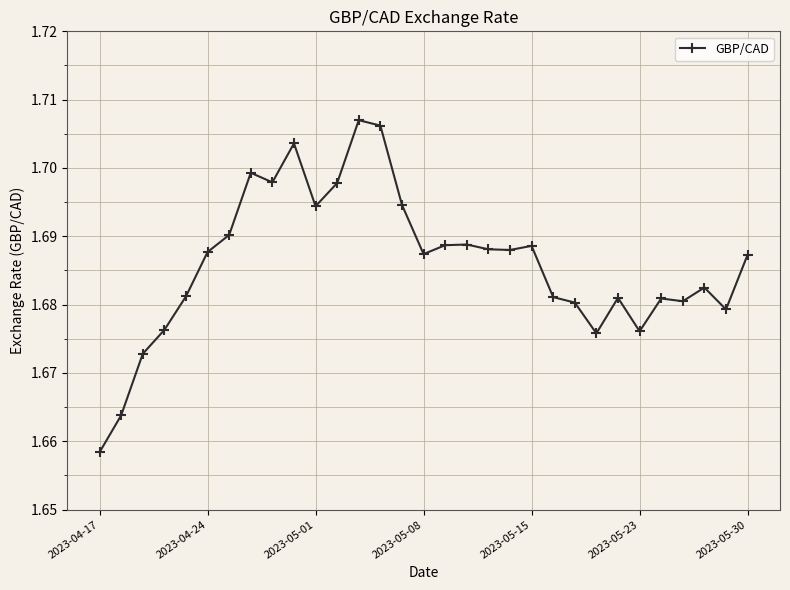

True or false: there are more than 2 points higher than both neighbors.

True